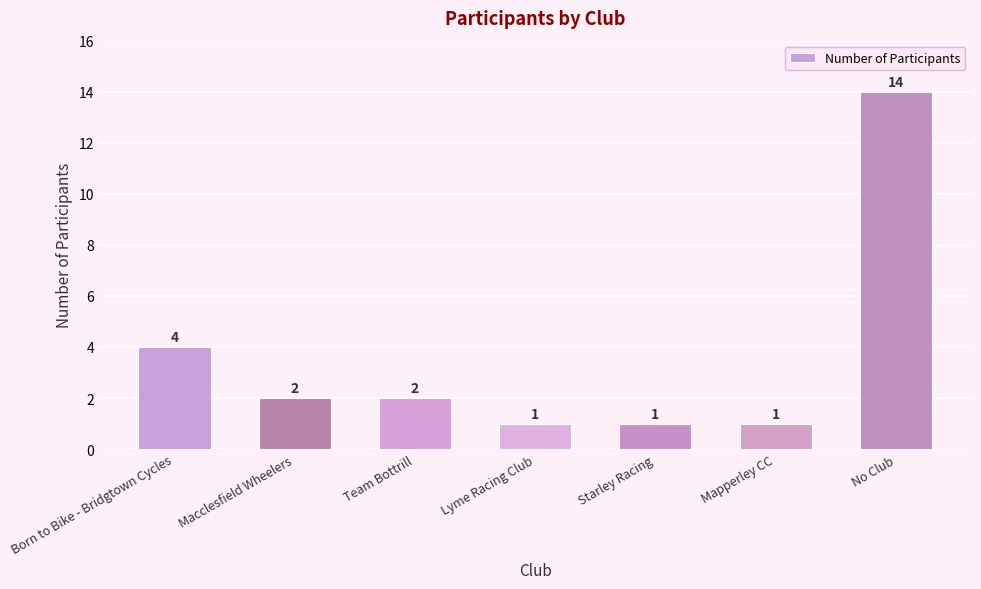

Is it true that the value at Lyme Racing Club is 2?

False